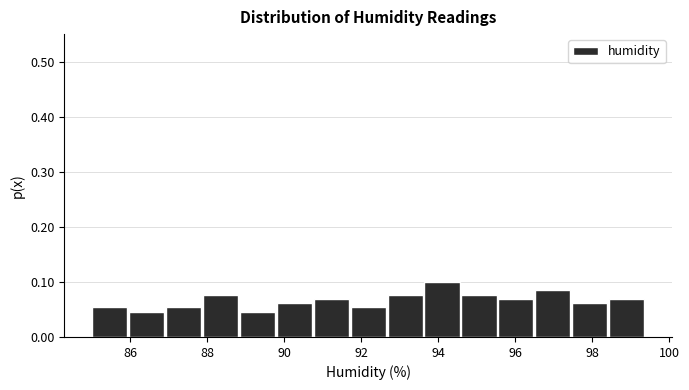

Reading left to right, list every bar in this chart as the range it spans on the x-axis followed by its height. Neither the bar edges nor the heights are printed on the chart, so give them approximately, as read against the axes.

85.00 to 85.96: 0.05
85.96 to 86.92: 0.05
86.92 to 87.88: 0.05
87.88 to 88.84: 0.08
88.84 to 89.80: 0.05
89.80 to 90.76: 0.06
90.76 to 91.72: 0.07
91.72 to 92.68: 0.05
92.68 to 93.64: 0.08
93.64 to 94.60: 0.10
94.60 to 95.56: 0.08
95.56 to 96.52: 0.07
96.52 to 97.48: 0.08
97.48 to 98.44: 0.06
98.44 to 99.40: 0.07